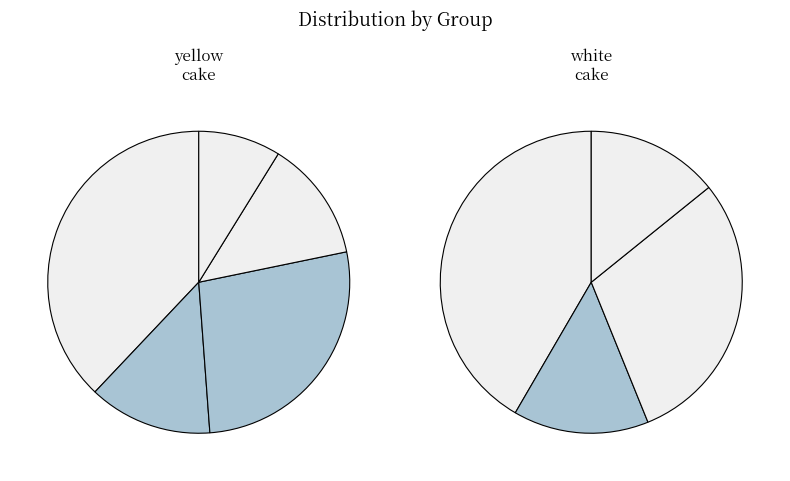

To the nearest percent, what portion does 12 represent?

7%